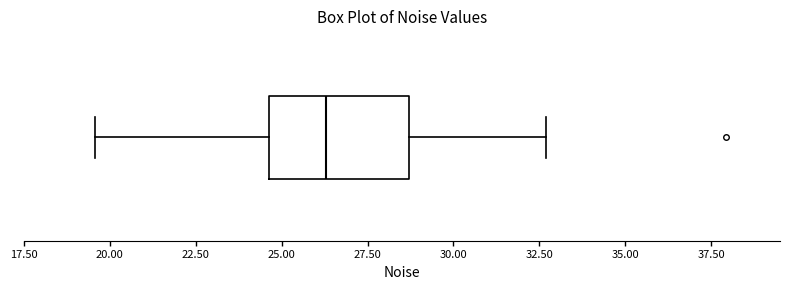

Read this box plot against the x-axis: the position of the median line, the range covered by the box, and the ends of both whiskers. The values are not printed on the chart, so give them approximately, as read against the axis.

median 26.5, box 24.5 to 28.5, whiskers 19.5 to 32.5